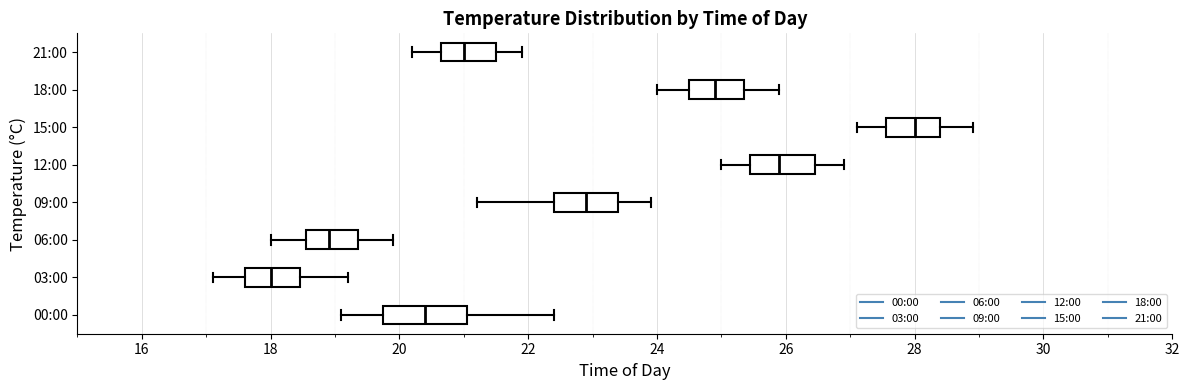

Where is the right edge of the box for 06:00 on the x-axis? The values are not printed on the chart, so give them approximately, as read against the axis.

19.4